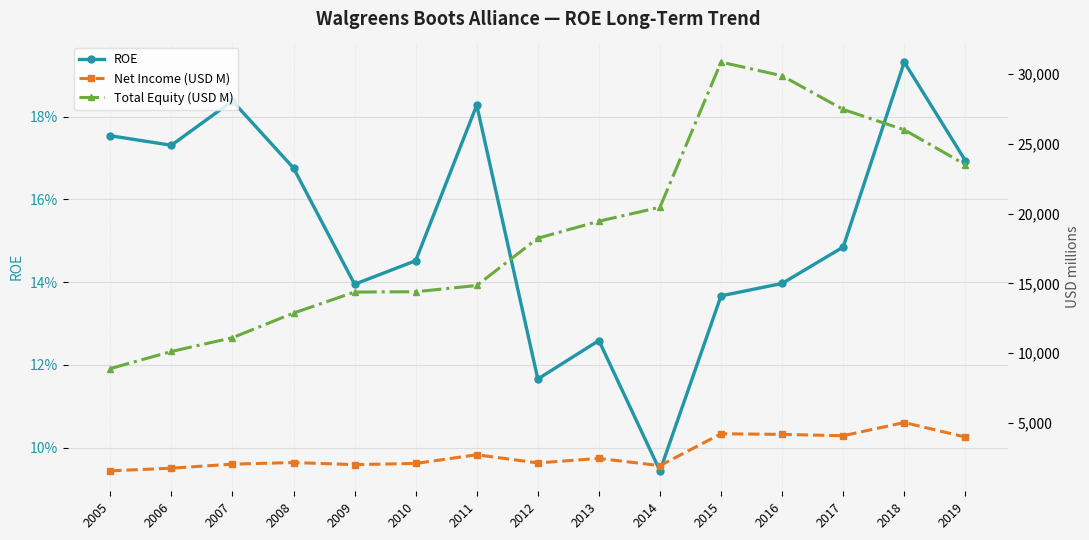

How many values in the Total Equity (USD M) series are below 18236?

7